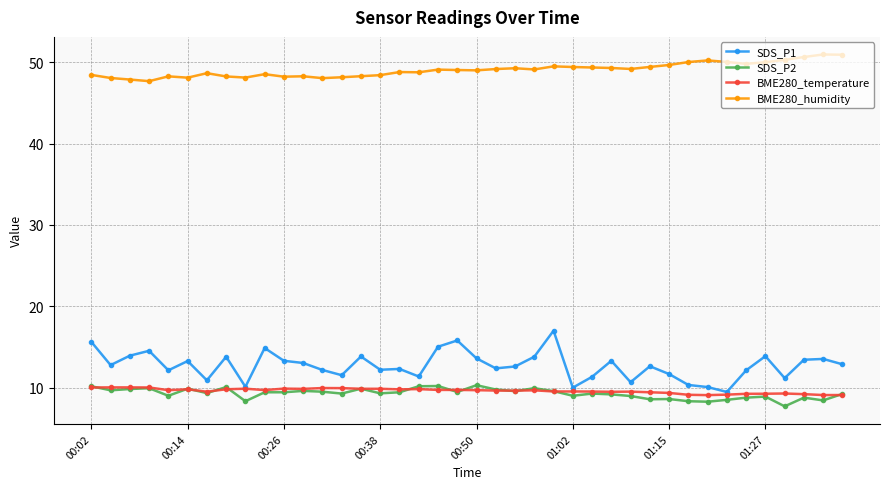

True or false: SDS_P2 and SDS_P1 cross at least once.

False